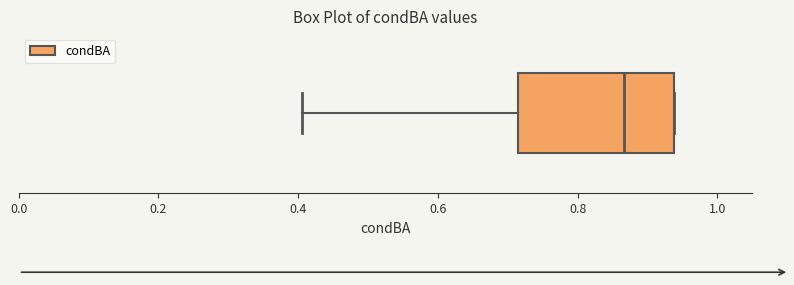

Transcribe this box plot: give where the median line is, the range the box spans, and where the two whiskers end, as read against the x-axis. The values are not printed on the chart, so give them approximately, as read against the axis.

median 0.86, box 0.72 to 0.94, whiskers 0.40 to 0.94